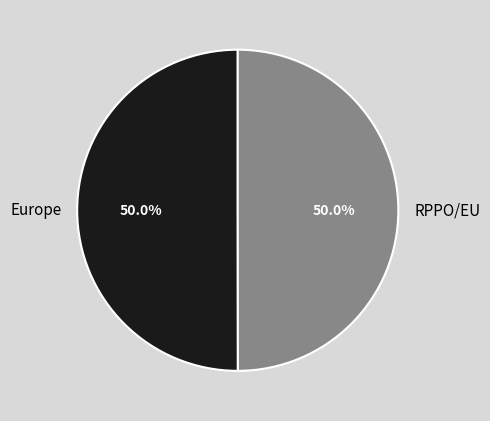

To the nearest percent, what percentage of the pie is RPPO/EU?

50%